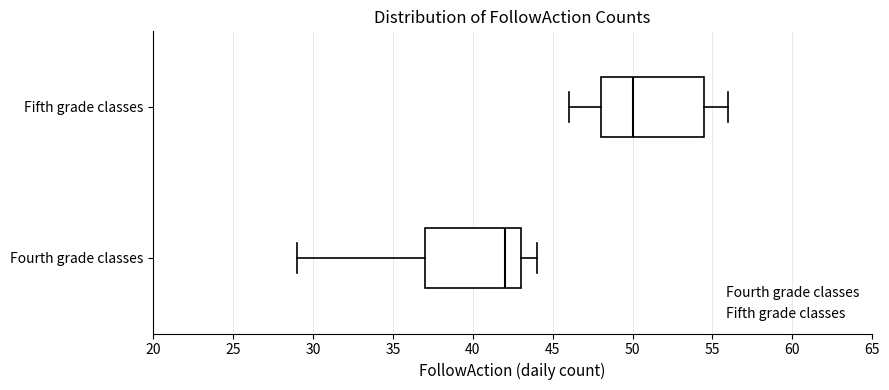

Reading bottom to top, transcribe this box plot: for each box, give where its median line is, the range the box spans, and where its two whiskers end, as read against the x-axis. The values are not printed on the chart, so give them approximately, as read against the axis.

Fourth grade classes: median 42.0, box 37.0 to 43.0, whiskers 29.0 to 44.0
Fifth grade classes: median 50.0, box 48.0 to 54.5, whiskers 46.0 to 56.0